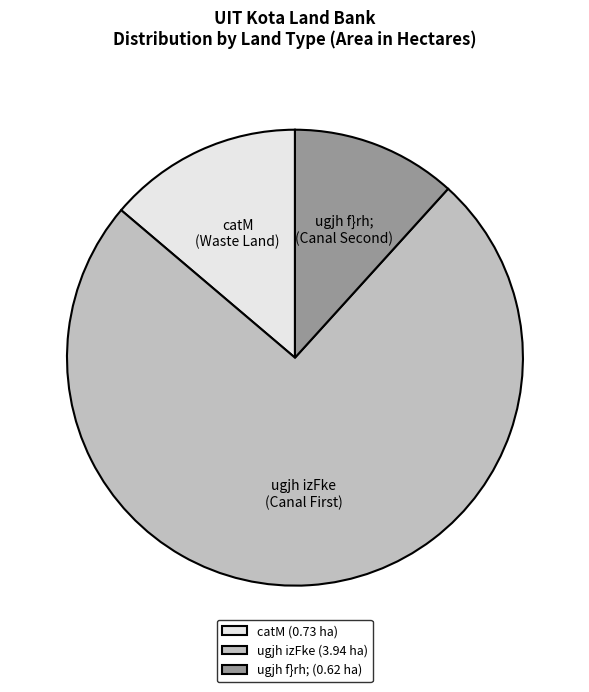

Does any single category account for the majority?

Yes